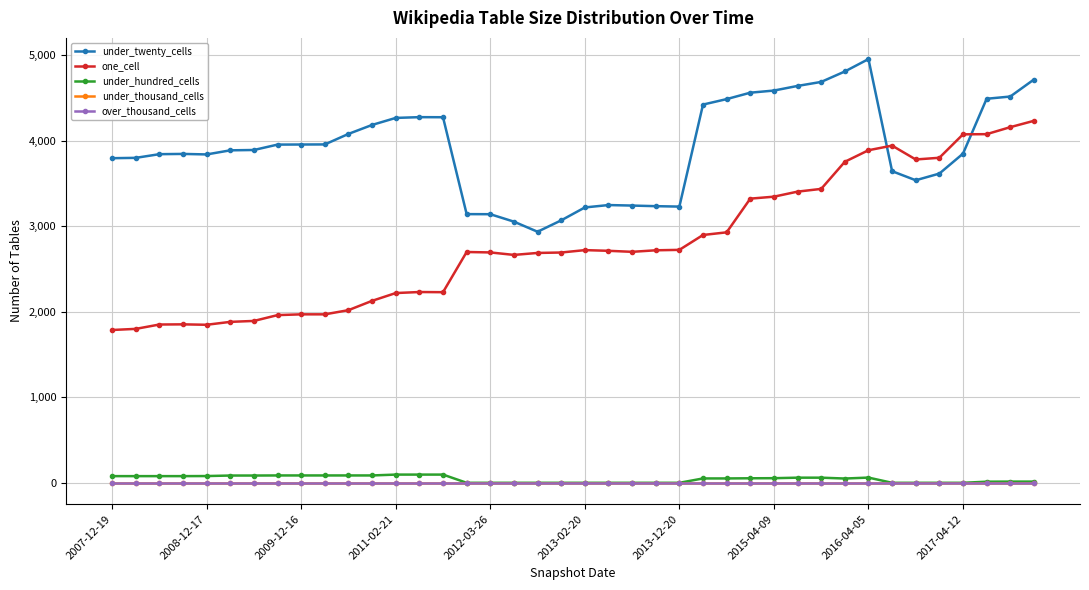

At which category does the chart reach its minimum across all series?

2007-12-19